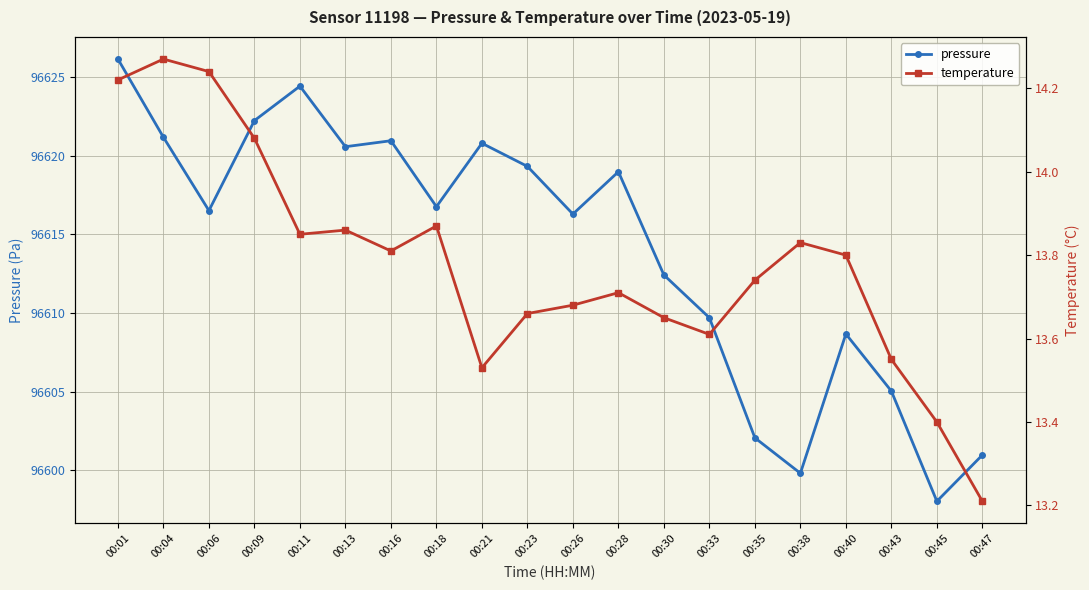

What is the minimum value shown in the chart?

13.2